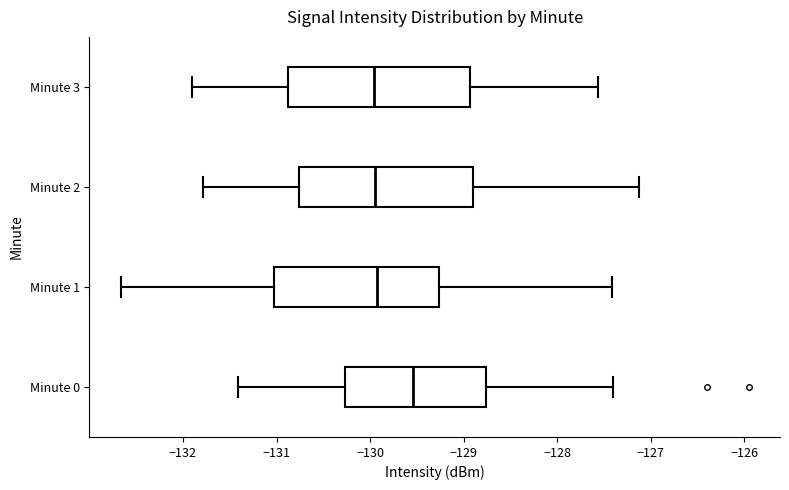

Reading bottom to top, transcribe this box plot: for each box, give where its median line is, the range the box spans, and where its two whiskers end, as read against the x-axis. The values are not printed on the chart, so give them approximately, as read against the axis.

Minute 0: median -129.5, box -130.3 to -128.8, whiskers -131.4 to -127.4
Minute 1: median -129.9, box -131.0 to -129.3, whiskers -132.7 to -127.4
Minute 2: median -130.0, box -130.8 to -128.9, whiskers -131.8 to -127.1
Minute 3: median -130.0, box -130.9 to -128.9, whiskers -131.9 to -127.6